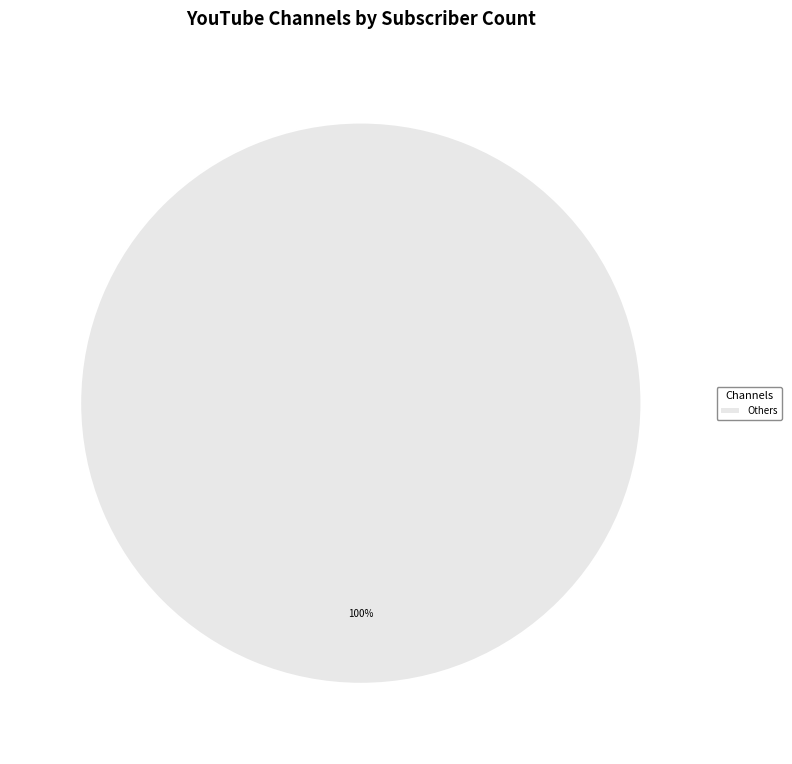

Does any single category account for the majority?

Yes